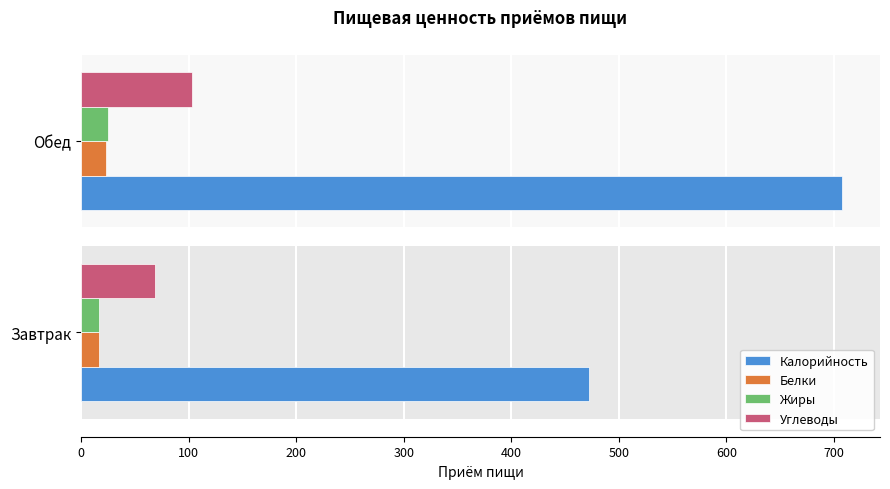

What is the sum of the Белки values at Обед and Завтрак?

39.7